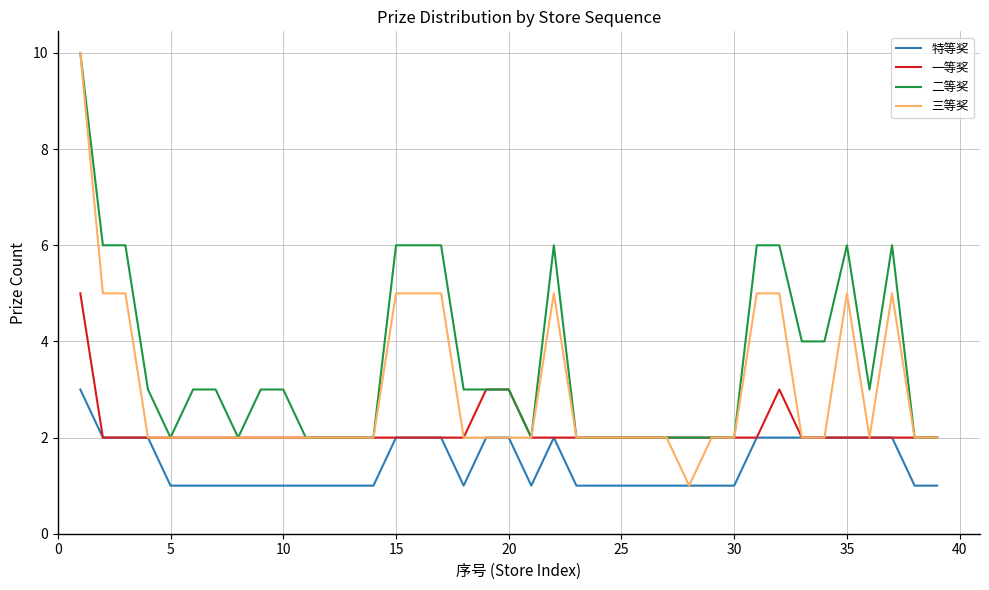

At how many categories does at least one series exceed 8?

1